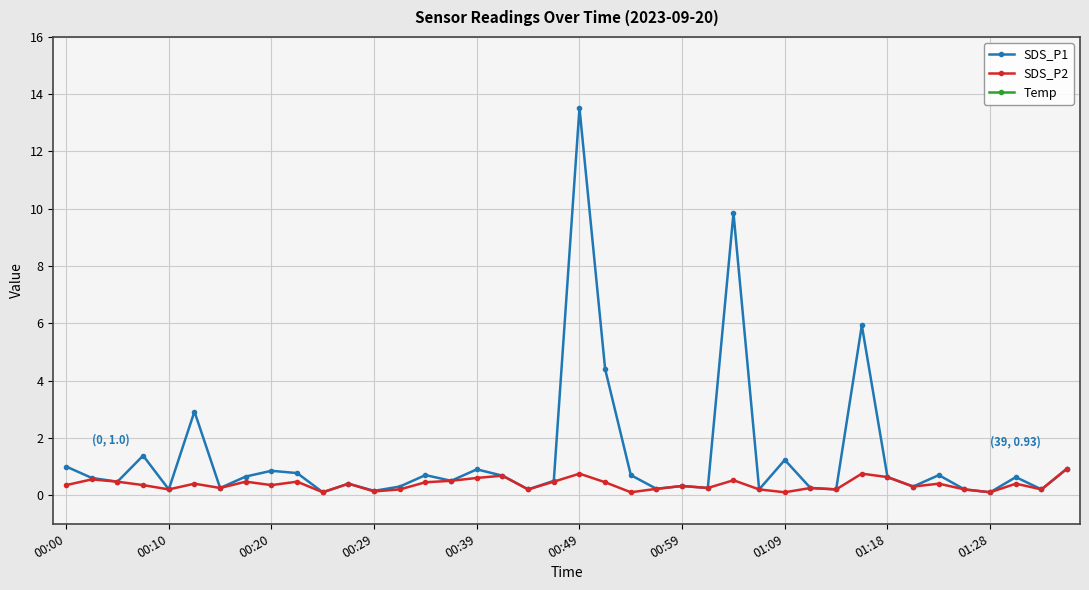

Is it true that SDS_P1 equals 1.0 at 00:00?

True